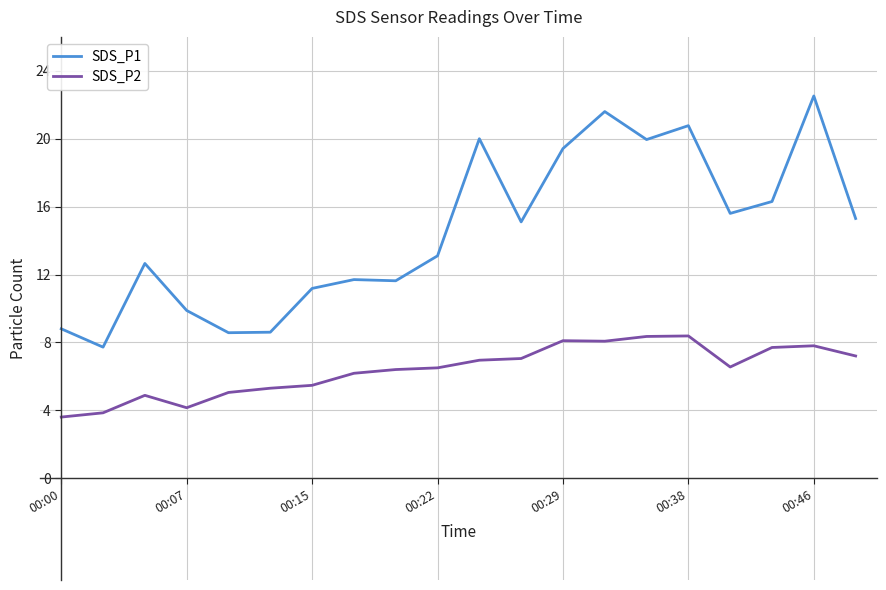

Which series has the largest total across all categories?

SDS_P1